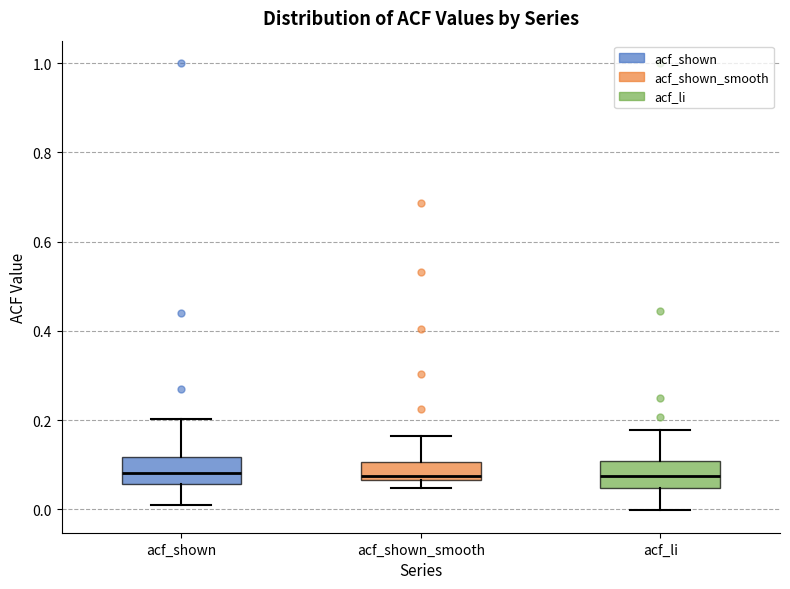

Where is the upper edge of the box for acf_shown_smooth on the y-axis? The values are not printed on the chart, so give them approximately, as read against the axis.

0.10